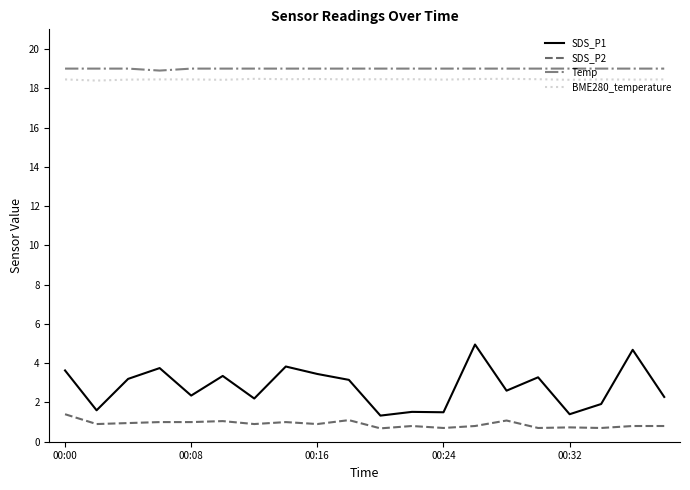

True or false: SDS_P2 and Temp intersect in this chart.

False